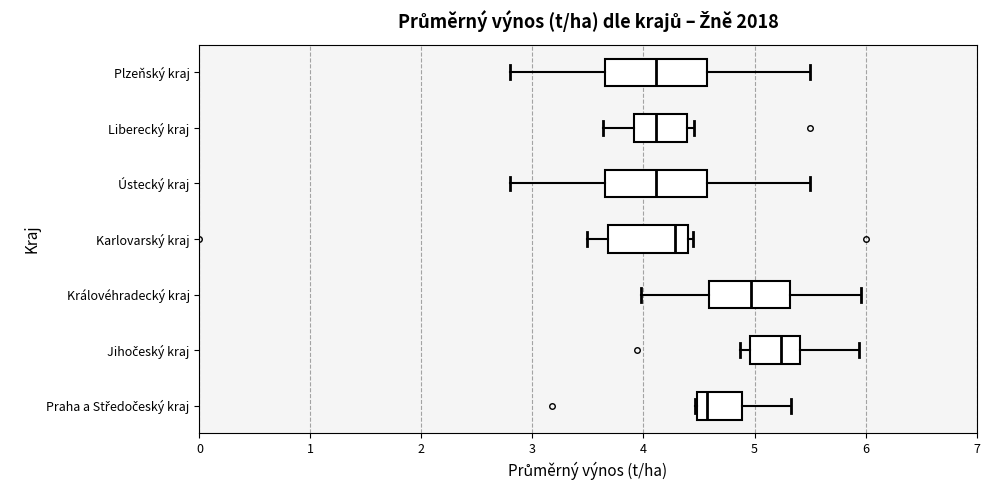

Reading bottom to top, read every box against the x-axis: the position of its median line, the range the box covers, and the ends of its whiskers. The values are not printed on the chart, so give them approximately, as read against the axis.

Praha a Středočeský kraj: median 4.6, box 4.5 to 4.9, whiskers 4.5 to 5.3
Jihočeský kraj: median 5.2, box 5.0 to 5.4, whiskers 4.9 to 5.9
Královéhradecký kraj: median 5.0, box 4.6 to 5.3, whiskers 4.0 to 6.0
Karlovarský kraj: median 4.3, box 3.7 to 4.4, whiskers 3.5 to 4.4 (just right of the box's right edge)
Ústecký kraj: median 4.1, box 3.7 to 4.6, whiskers 2.8 to 5.5
Liberecký kraj: median 4.1, box 3.9 to 4.4, whiskers 3.6 to 4.5
Plzeňský kraj: median 4.1, box 3.7 to 4.6, whiskers 2.8 to 5.5